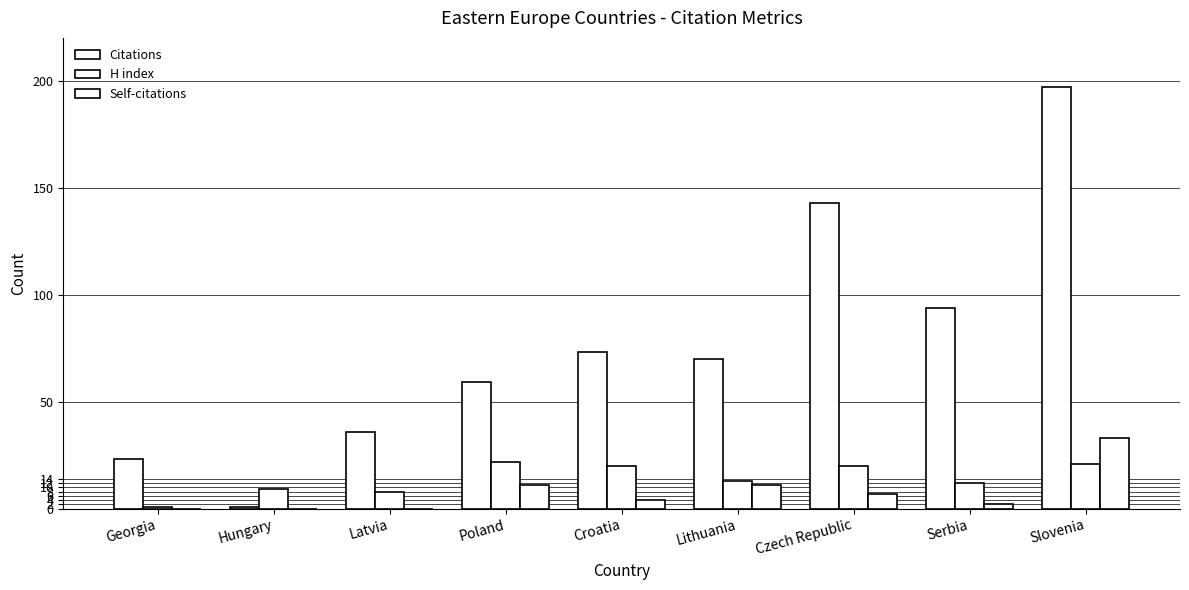

Reading right to left, transcribe all the data shown in this chart.

Citations: Slovenia=197	Serbia=94	Czech Republic=143	Lithuania=70	Croatia=73	Poland=59	Latvia=36	Hungary=1	Georgia=23
H index: Slovenia=21	Serbia=12	Czech Republic=20	Lithuania=13	Croatia=20	Poland=22	Latvia=8	Hungary=9	Georgia=1
Self-citations: Slovenia=33	Serbia=2	Czech Republic=7	Lithuania=11	Croatia=4	Poland=11	Latvia=0	Hungary=0	Georgia=0